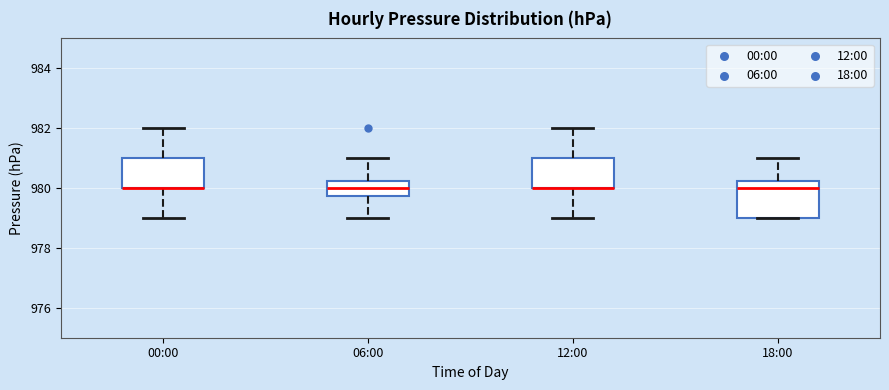

Where is the upper edge of the box for 06:00 on the y-axis? The values are not printed on the chart, so give them approximately, as read against the axis.

980.2